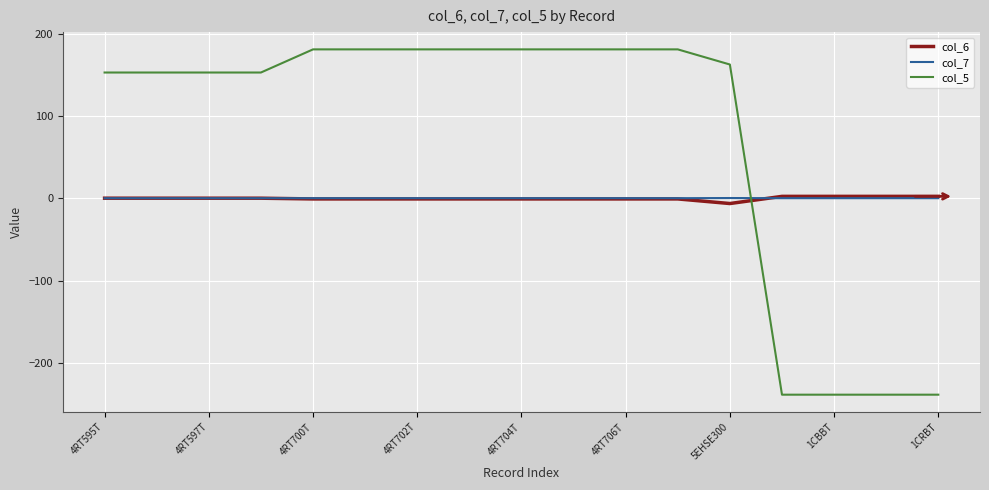

Which series has the widest spread of values?

col_5